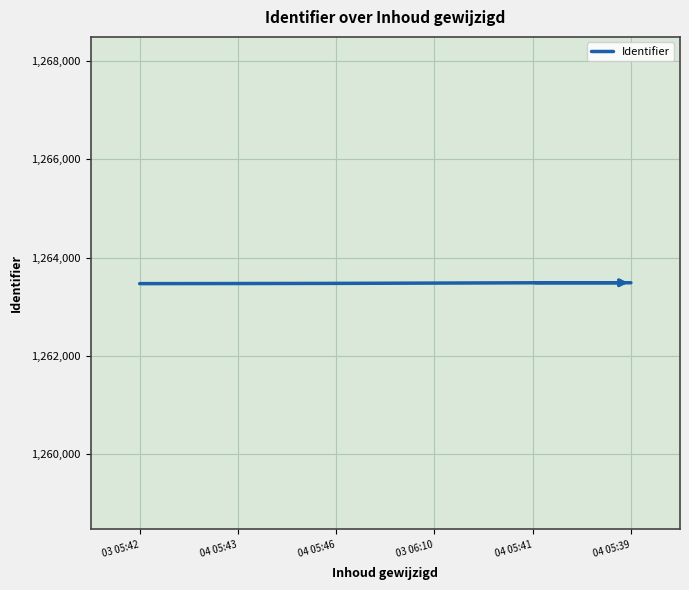

True or false: the data shows 1263486 at 04 05:41.

True